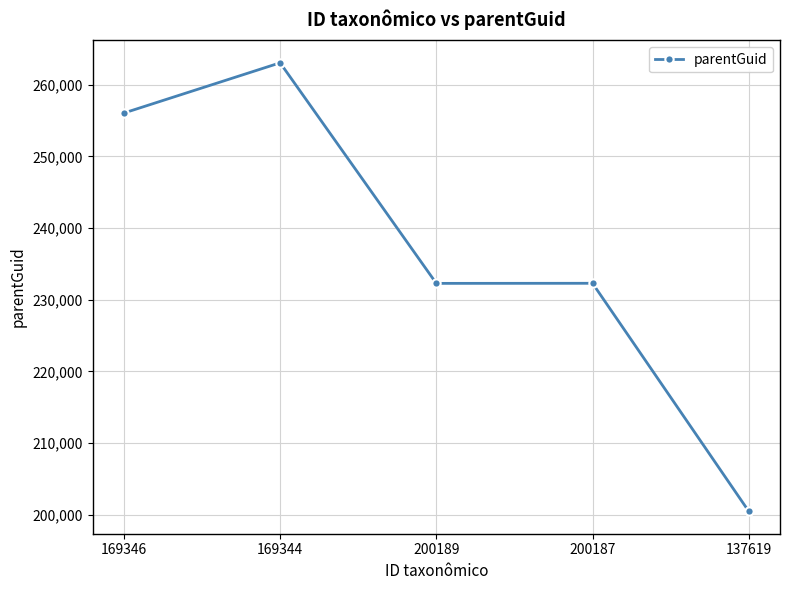

Does the chart display data point markers on the line(s)?

Yes